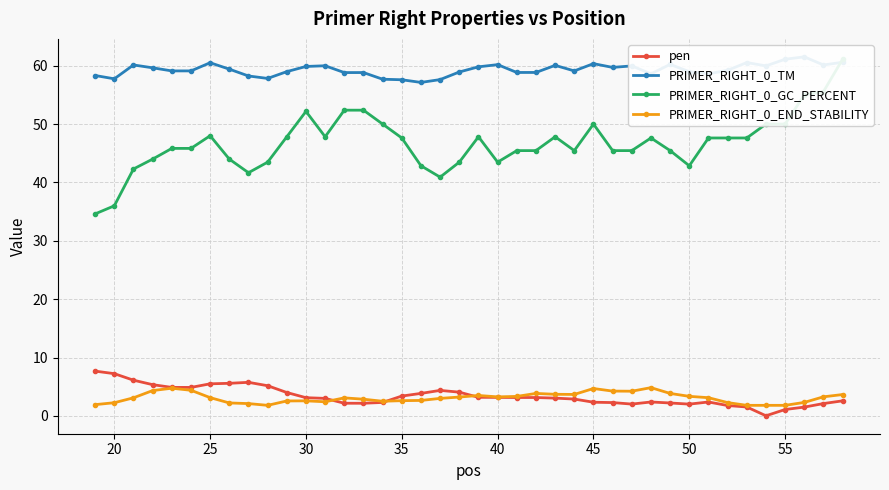

What are all the series names shown in the legend?

pen, PRIMER_RIGHT_0_TM, PRIMER_RIGHT_0_GC_PERCENT, PRIMER_RIGHT_0_END_STABILITY